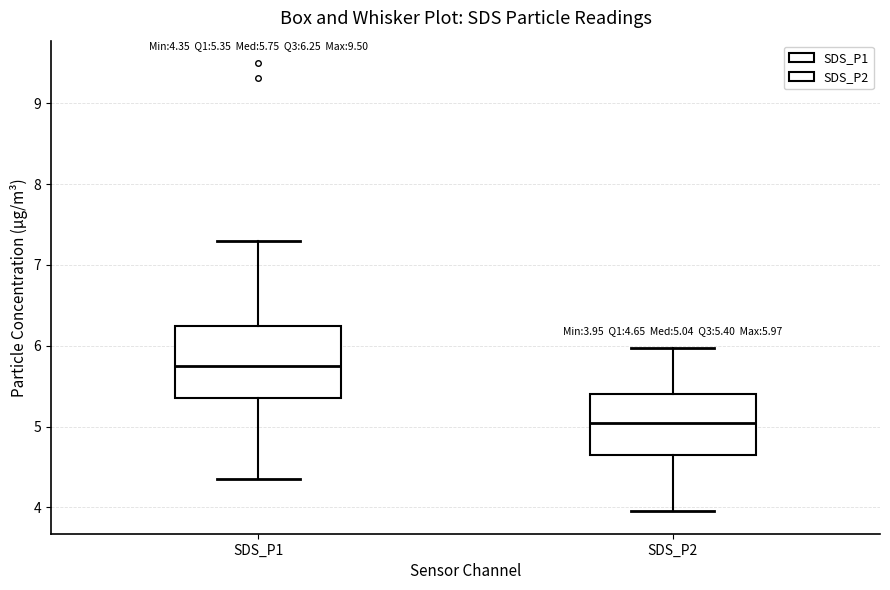

Which box's median line is the highest?

SDS_P1